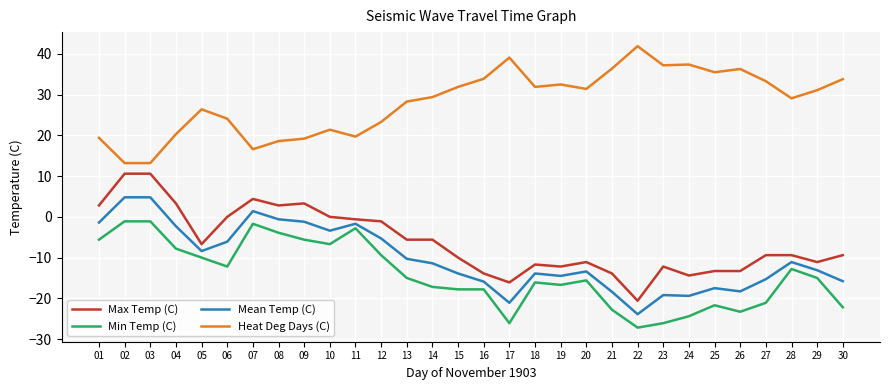

The Min Temp (C) series shows -27.2 at 22. True or false?

True